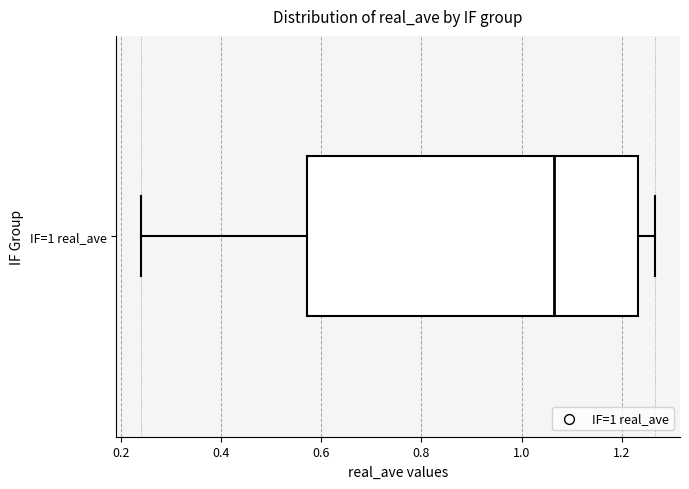

Transcribe this box plot: give where the median line is, the range the box spans, and where the two whiskers end, as read against the x-axis. The values are not printed on the chart, so give them approximately, as read against the axis.

median 1.06, box 0.58 to 1.24, whiskers 0.24 to 1.26